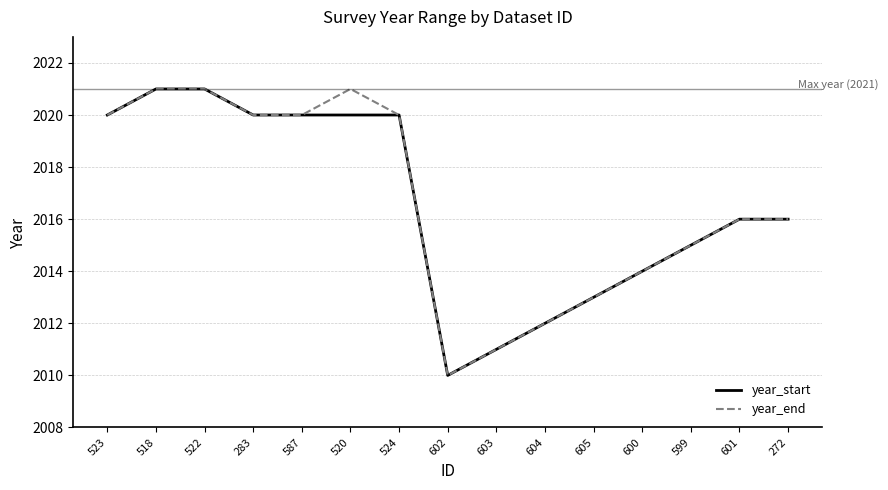

What is the difference between the maximum and minimum values in the year_start series?

11